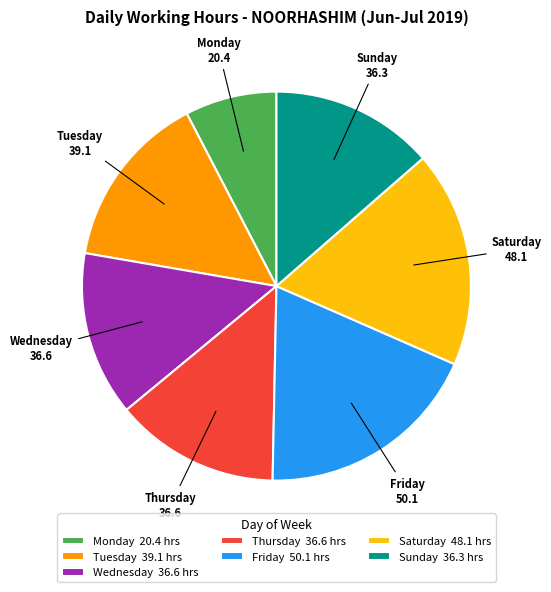

Is Friday the majority of the pie?

No